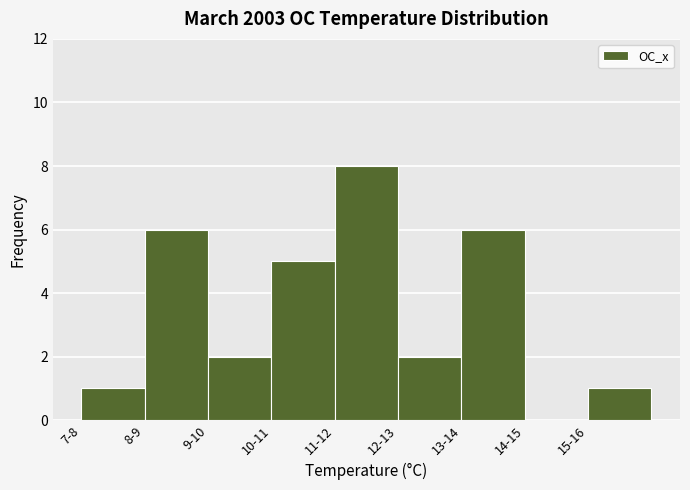

Reading right to left, extract all data points from this chart.

15-16=1	14-15=0	13-14=6	12-13=2	11-12=8	10-11=5	9-10=2	8-9=6	7-8=1